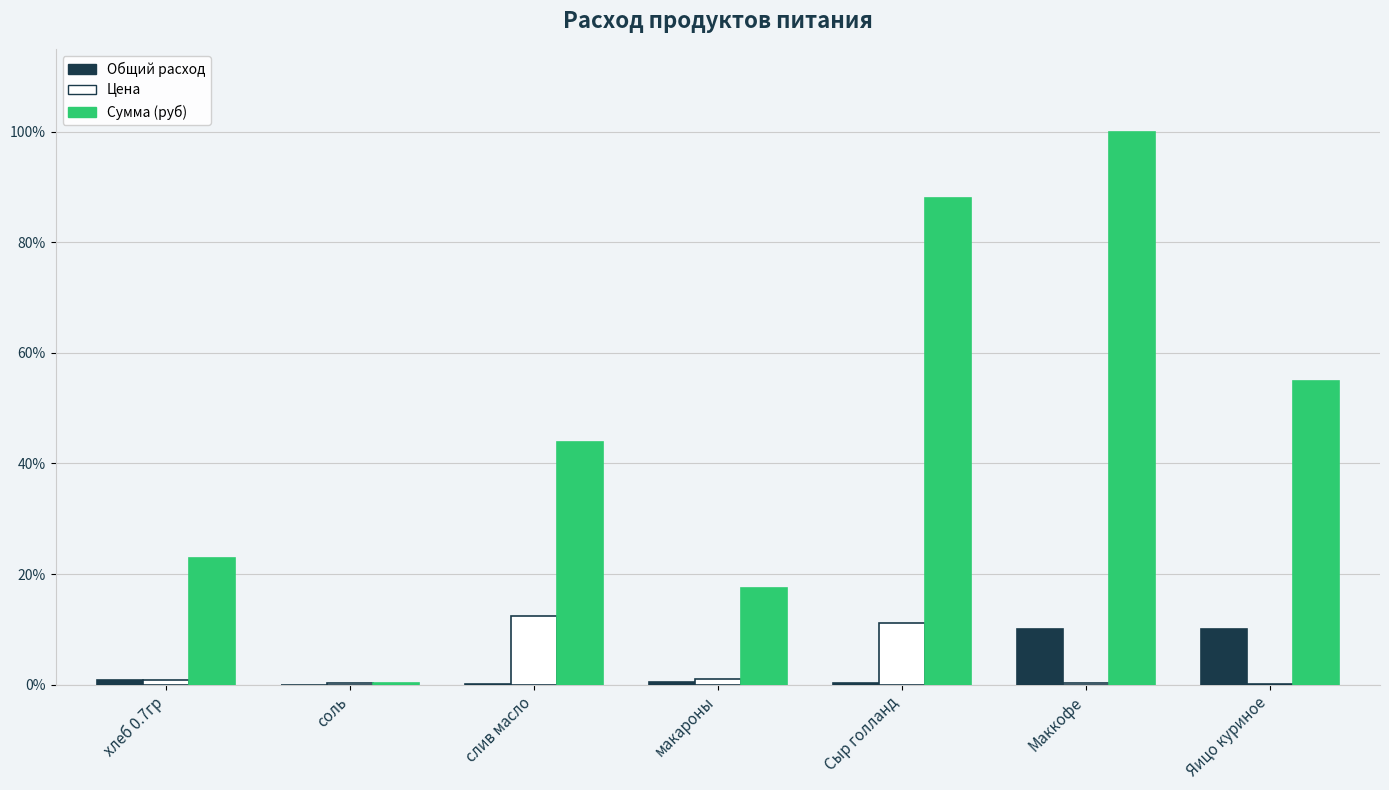

What is the value of the Общий расход bar at the 7th from the left?

0.1